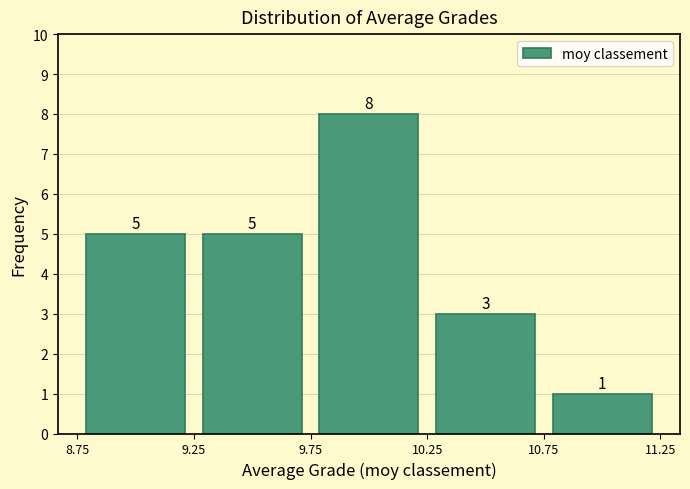

Which range on the x-axis has the tallest bar?

9.75 to 10.25